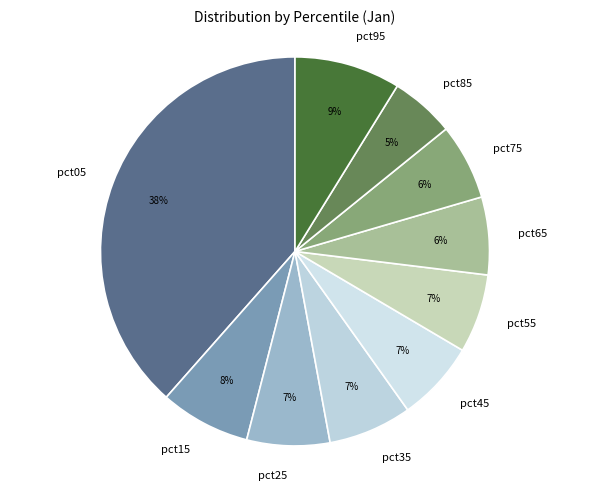

Which slice is the largest?

pct05